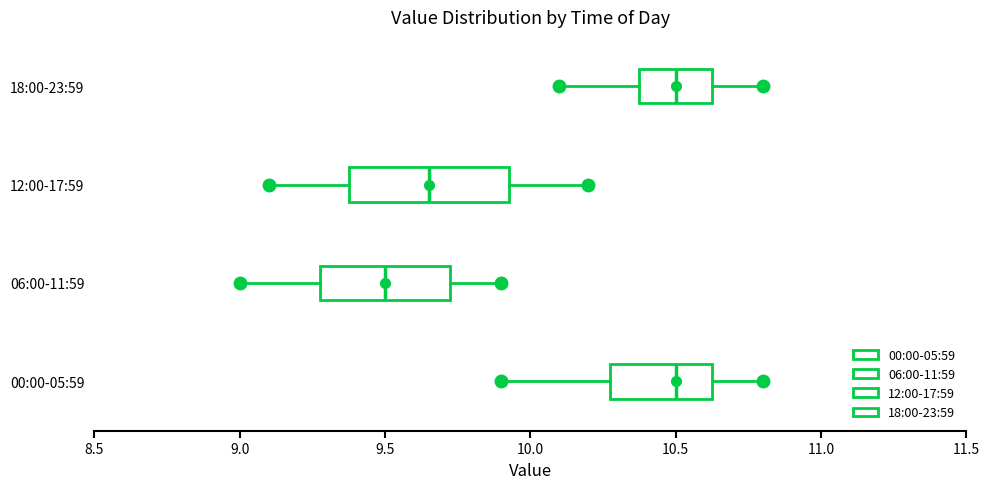

Where is the left edge of the box for 00:00-05:59 on the x-axis? The values are not printed on the chart, so give them approximately, as read against the axis.

10.30